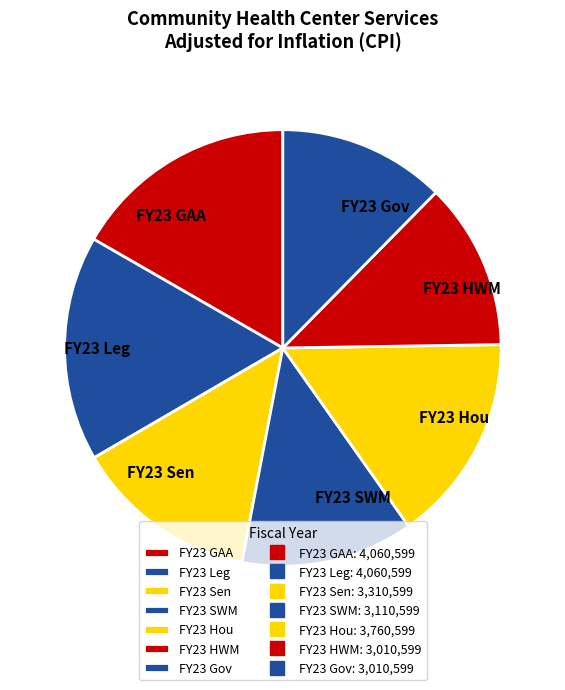

Is the sum of FY23 Hou and FY23 HWM greater than half?

No